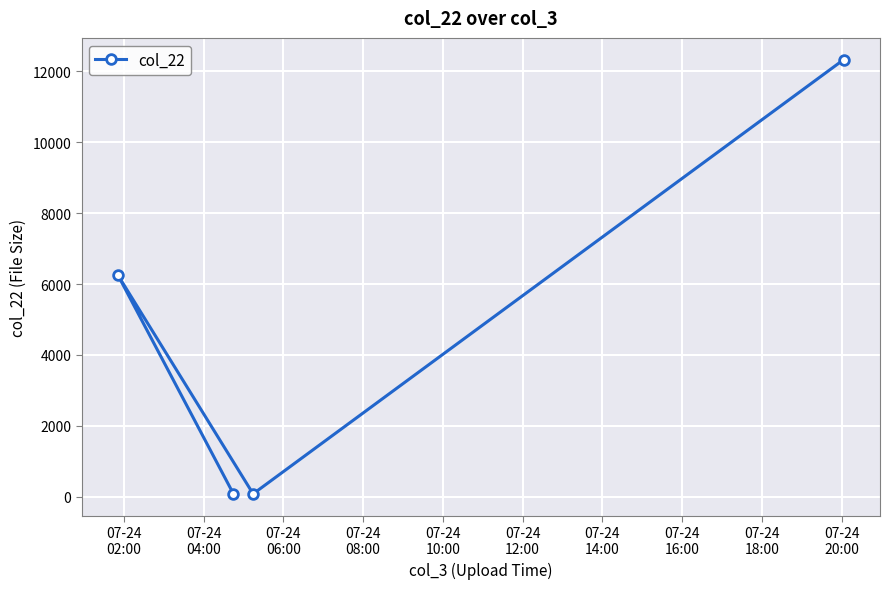

How many data points are above 6246?

1